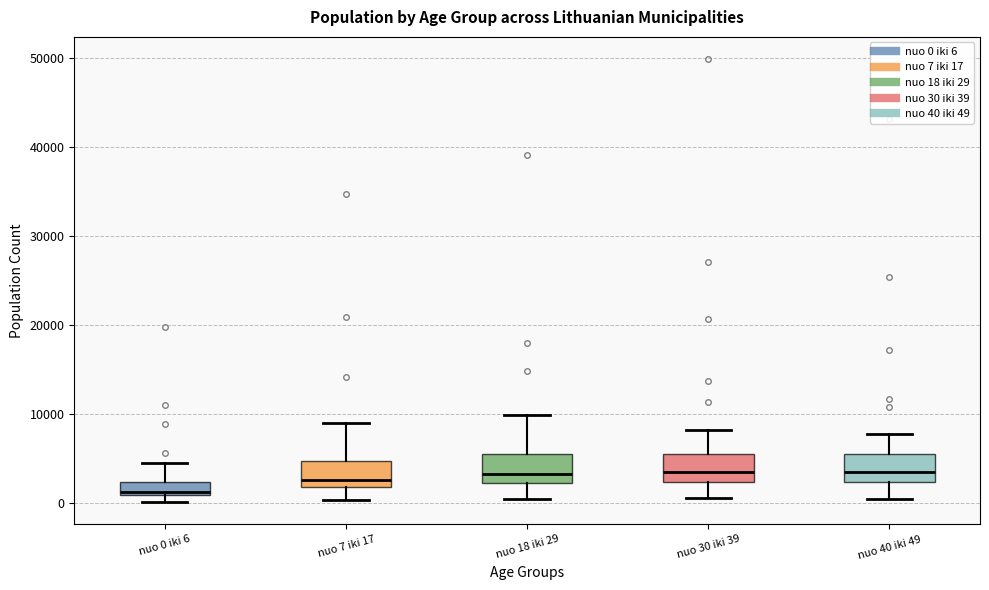

Reading left to right, transcribe this box plot: for each box, give where its median line is, the range the box spans, and where its two whiskers end, as read against the y-axis. The values are not printed on the chart, so give them approximately, as read against the axis.

nuo 0 iki 6: median 1000 (just above the box's lower edge), box 1000 to 2000, whiskers 0 to 5000
nuo 7 iki 17: median 3000, box 2000 to 5000, whiskers 0 to 9000
nuo 18 iki 29: median 3000, box 2000 to 6000, whiskers 0 to 10000
nuo 30 iki 39: median 3000, box 2000 to 5000, whiskers 1000 to 8000
nuo 40 iki 49: median 3000, box 2000 to 6000, whiskers 0 to 8000